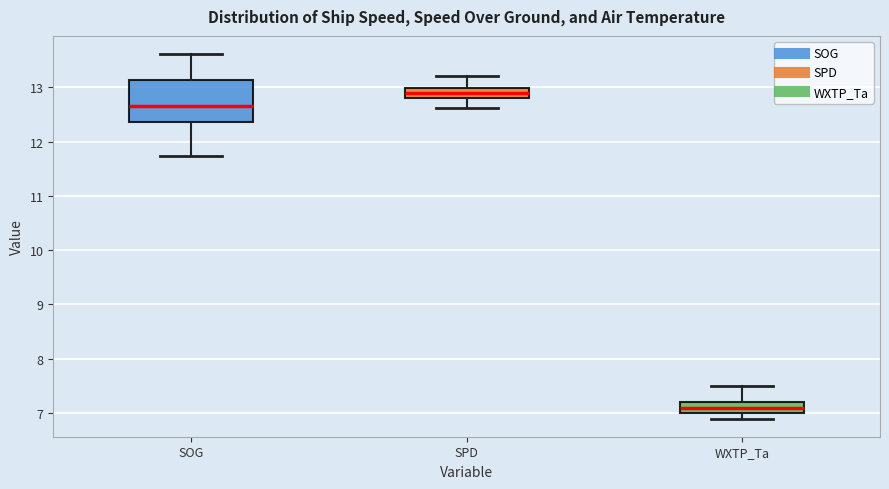

Which box's median line is the highest?

SPD